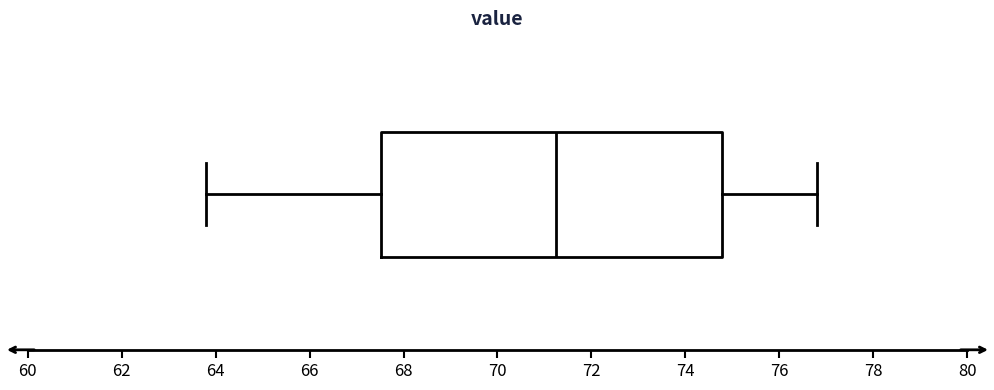

Where is the left edge of the box on the x-axis? The values are not printed on the chart, so give them approximately, as read against the axis.

67.6